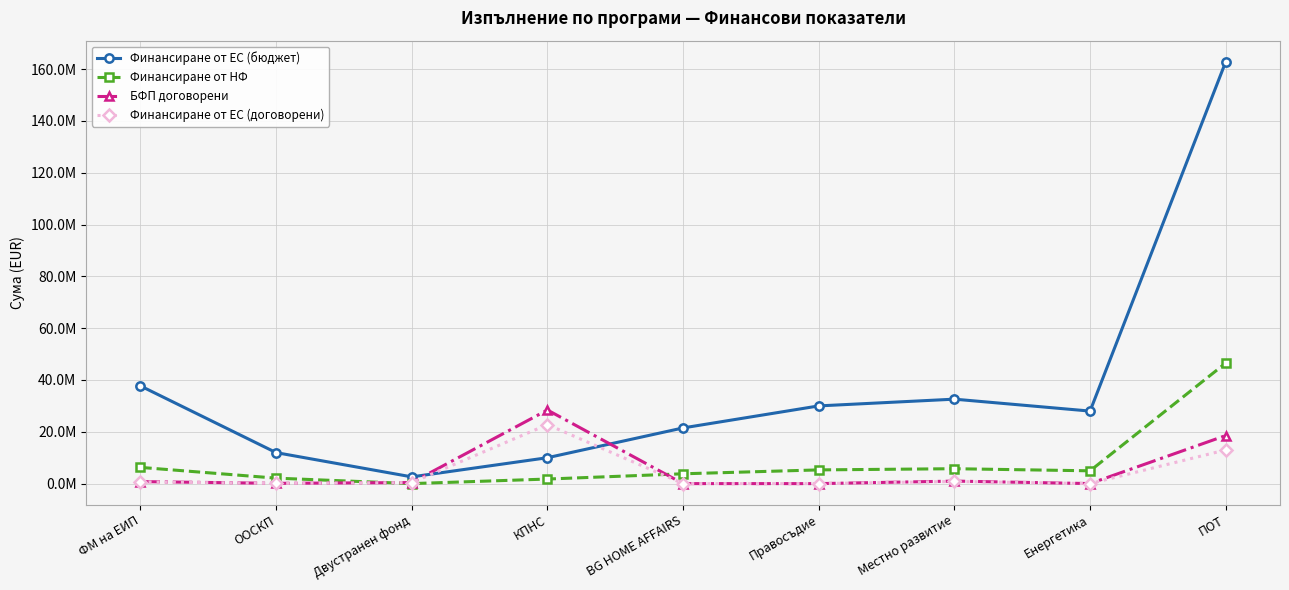

Reading right to left, what are all the values shown in this chart?

Финансиране от ЕС (бюджет): 162855769.7	28000000.0	32604347.1	29999539.8	21499670.5	10000000.0	2602000.2	11969816.2	37714867.8
Финансиране от НФ: 46534168.6	4941176.0	5753708.2	5294036.8	3794059.5	1764706.0	0.0	2112320.4	6264576.9
БФП договорени: 18557146.5	14469.6	976567.5	0.0	4095.4	28416350.6	403920.6	106220.9	775887.2
Финансиране от ЕС (договорени): 13000812.0	11575.6	830082.4	0.0	2457.3	22774478.4	403920.6	90287.8	666637.6